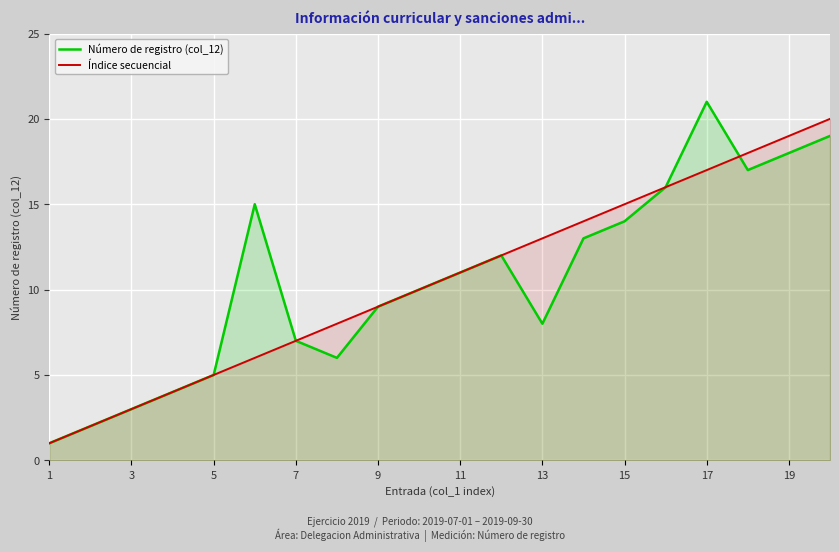

What value does the Índice secuencial series have at 7?

7